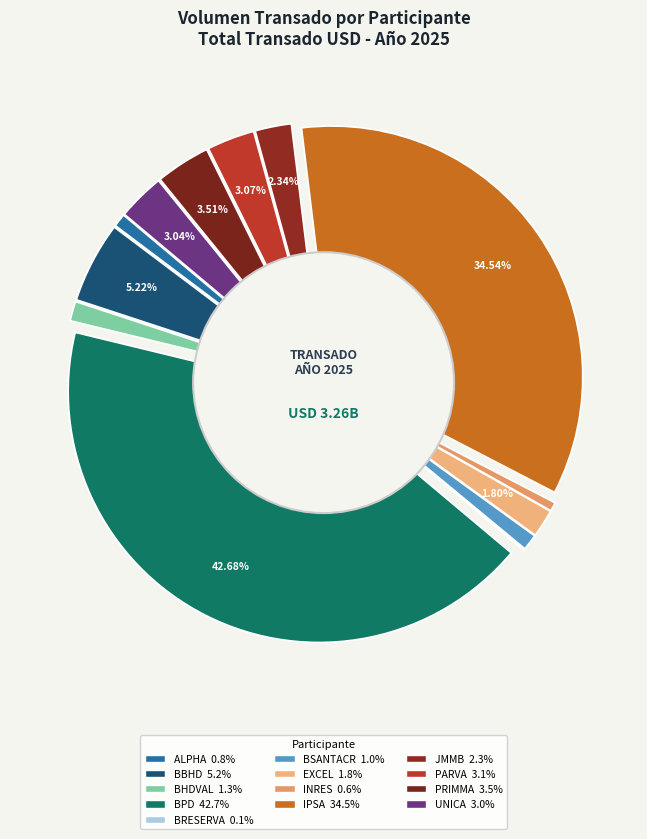

Combined, what portion of the pie is BADEMI and BSANTACR?

1.0%